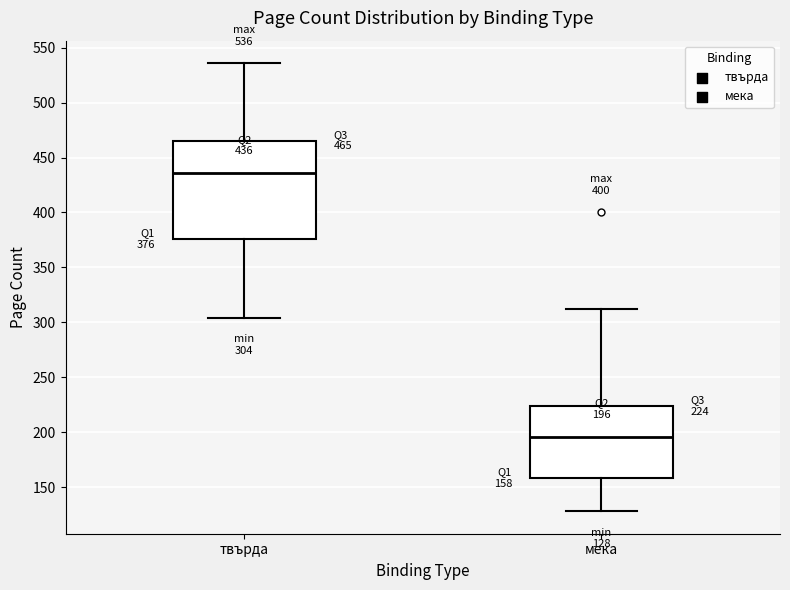

Comparing the boxes themselves (not the whiskers), which one is the tallest?

твърда